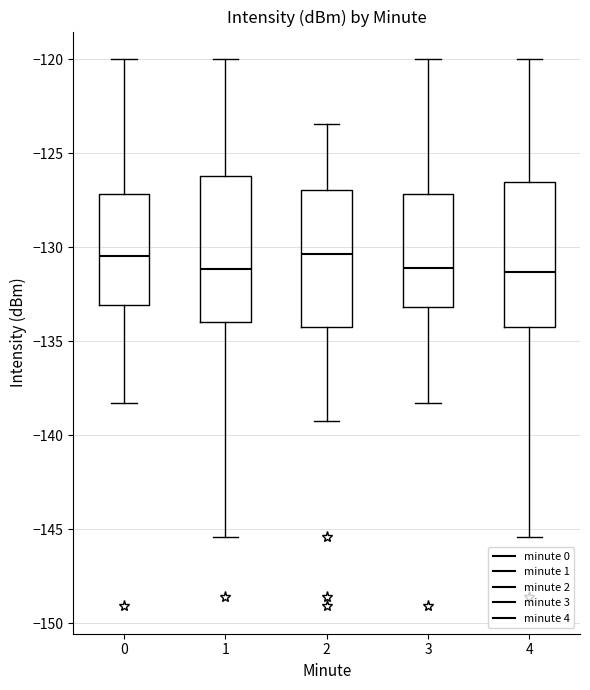

Reading left to right, transcribe this box plot: for each box, give where its median line is, the range the box spans, and where its two whiskers end, as read against the y-axis. The values are not printed on the chart, so give them approximately, as read against the axis.

0: median -130.5, box -133.0 to -127.0, whiskers -138.5 to -120.0
1: median -131.0, box -134.0 to -126.0, whiskers -145.5 to -120.0
2: median -130.5, box -134.0 to -127.0, whiskers -139.5 to -123.5
3: median -131.0, box -133.0 to -127.0, whiskers -138.5 to -120.0
4: median -131.5, box -134.0 to -126.5, whiskers -145.5 to -120.0